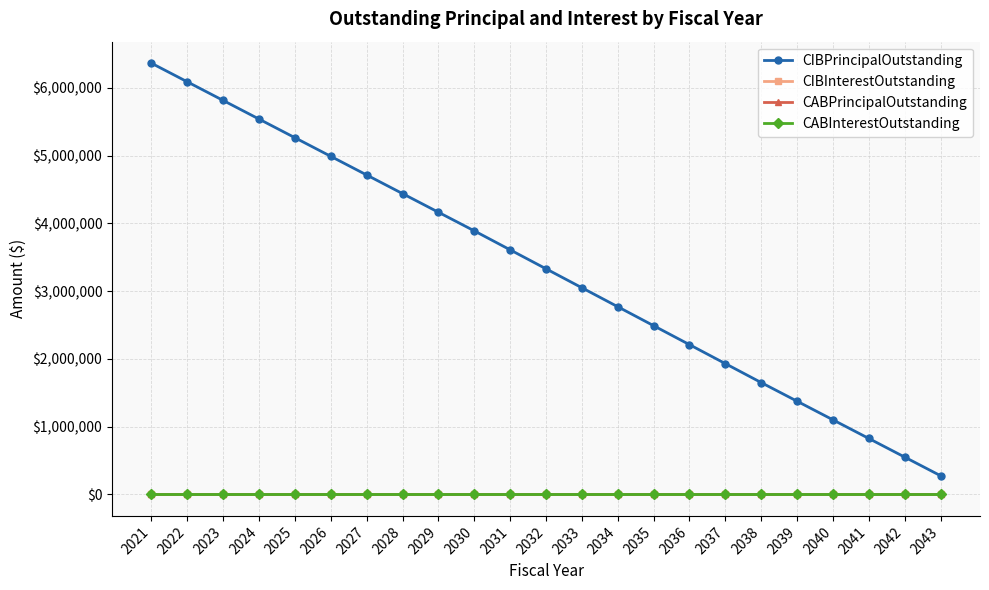

How many lines are shown in the chart?

4